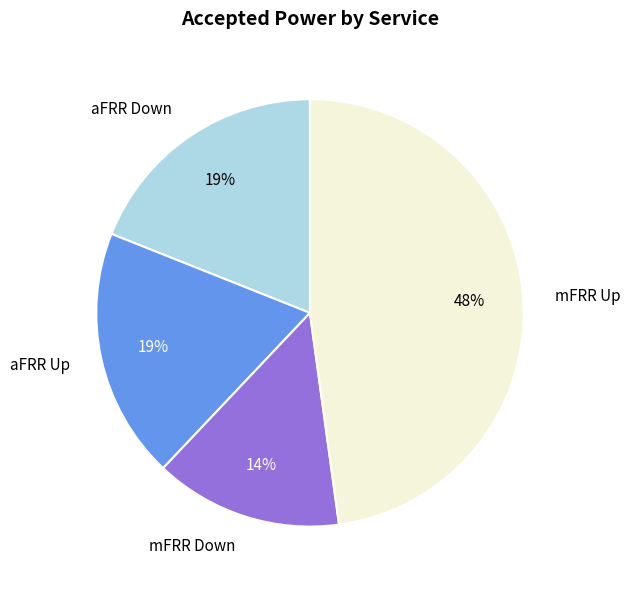

Do aFRR Down and aFRR Up together represent more than half of the pie?

No